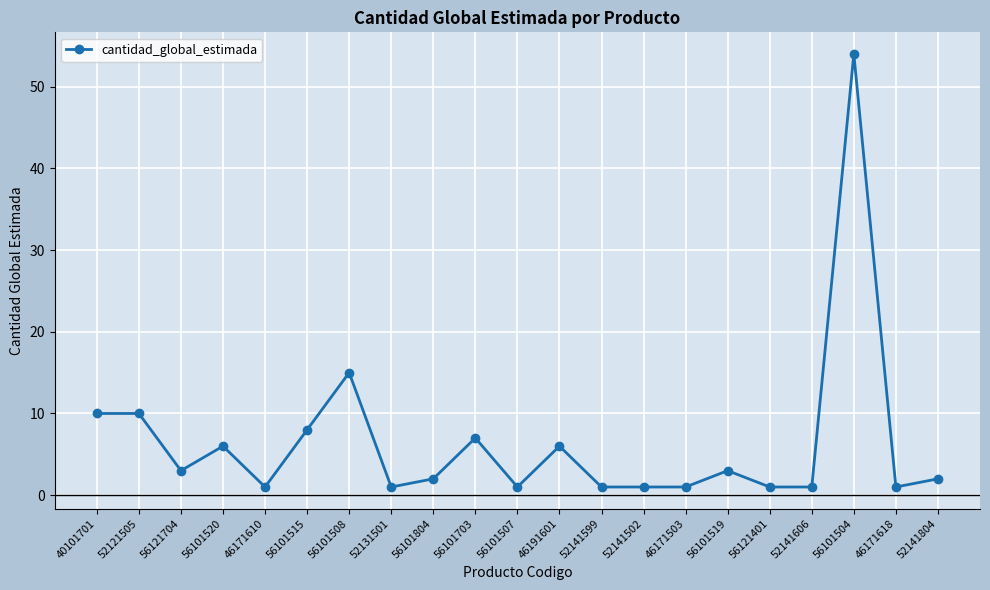

What is the label of the 15th point from the left?

46171503